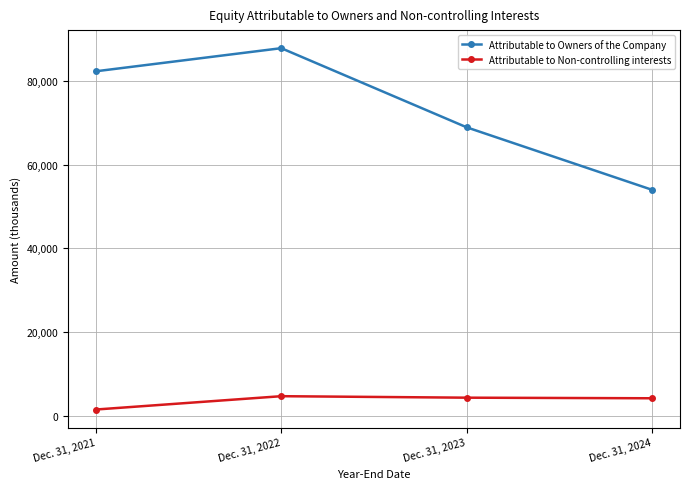

True or false: Attributable to Owners of the Company has more than 0 interior local peaks.

True